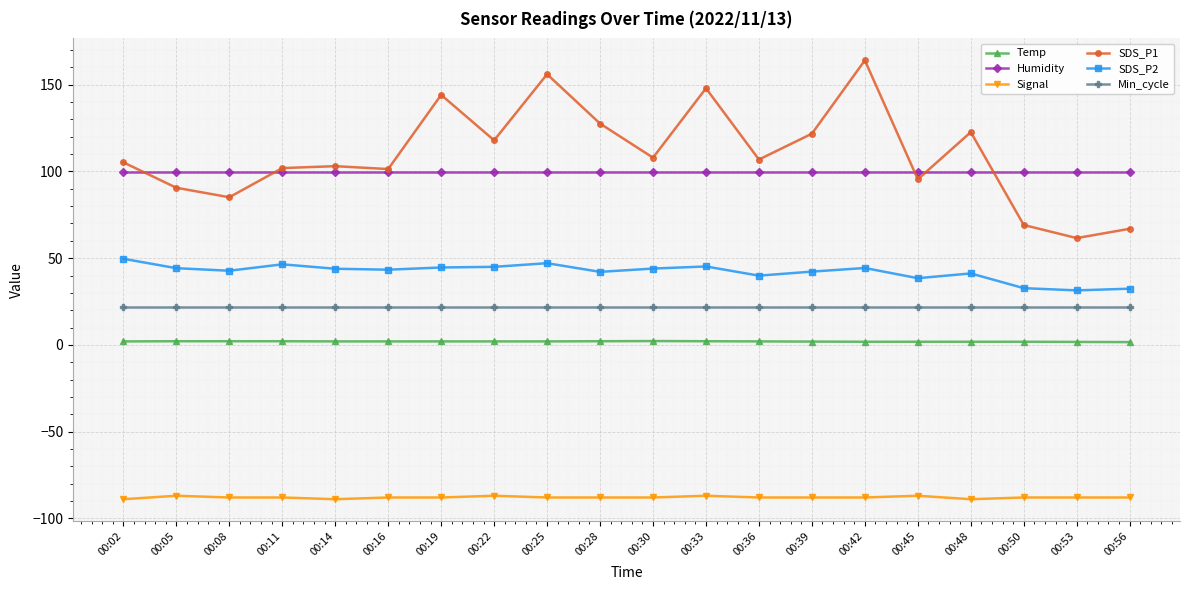

At how many categories does at least one series exceed 12?

20